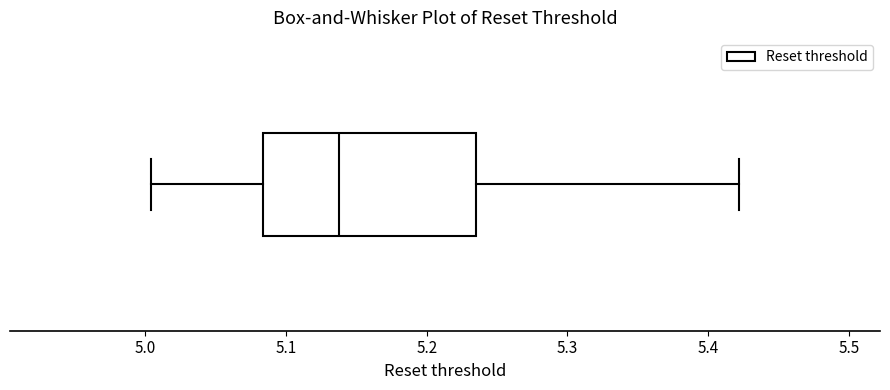

Transcribe this box plot: give where the median line is, the range the box spans, and where the two whiskers end, as read against the x-axis. The values are not printed on the chart, so give them approximately, as read against the axis.

median 5.14, box 5.08 to 5.24, whiskers 5.00 to 5.42